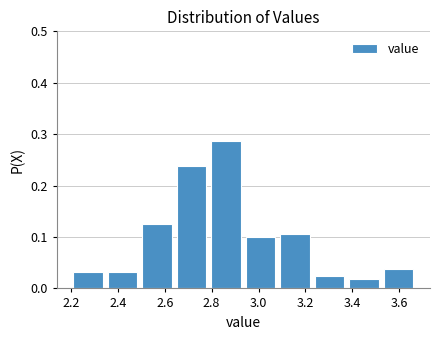

Reading left to right, list every bar in this chart as the range it spans on the x-axis followed by its height. Neither the bar edges nor the heights are printed on the chart, so give them approximately, as read against the axes.

2.20 to 2.34: 0.03
2.34 to 2.50: 0.03
2.50 to 2.64: 0.13
2.64 to 2.78: 0.24
2.78 to 2.94: 0.29
2.94 to 3.08: 0.10
3.08 to 3.22: 0.11
3.22 to 3.38: 0.03
3.38 to 3.52: 0.02
3.52 to 3.68: 0.04